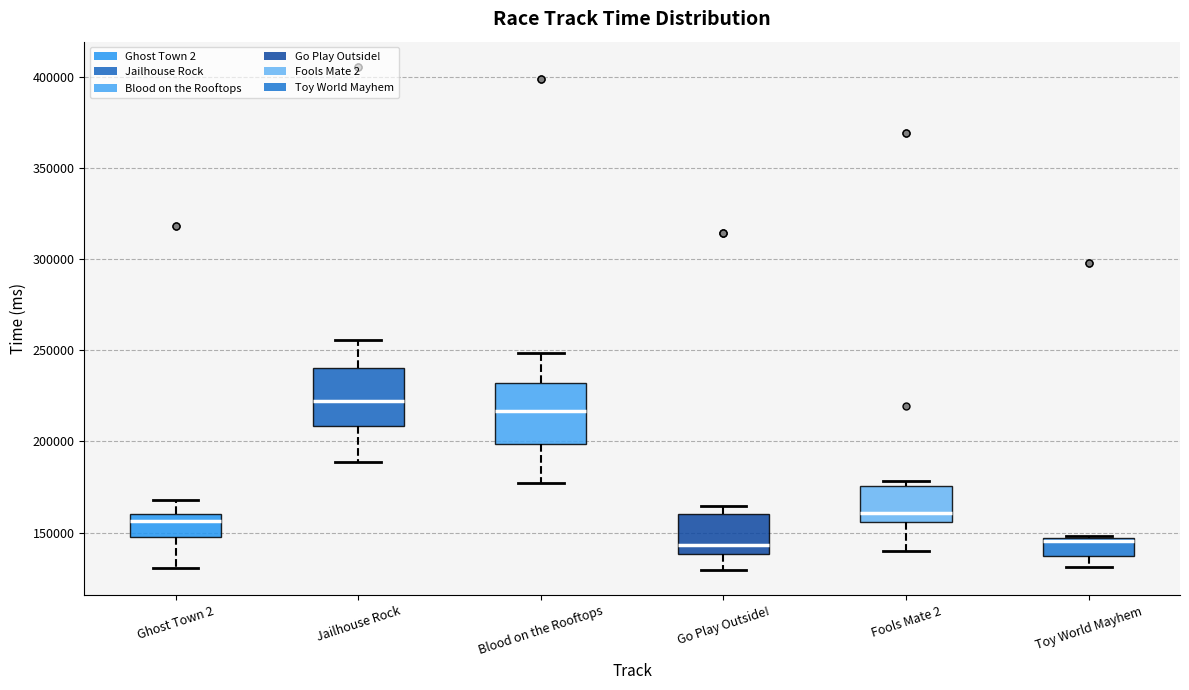

Reading left to right, read every box against the y-axis: the position of its median line, the range the box covers, and the ends of its whiskers. The values are not printed on the chart, so give them approximately, as read against the axis.

Ghost Town 2: median 155000, box 145000 to 160000, whiskers 130000 to 170000
Jailhouse Rock: median 220000, box 210000 to 240000, whiskers 190000 to 255000
Blood on the Rooftops: median 215000, box 200000 to 230000, whiskers 175000 to 250000
Go Play Outside!: median 145000, box 140000 to 160000, whiskers 130000 to 165000
Fools Mate 2: median 160000, box 155000 to 175000, whiskers 140000 to 180000
Toy World Mayhem: median 145000, box 135000 to 145000, whiskers 130000 to 150000